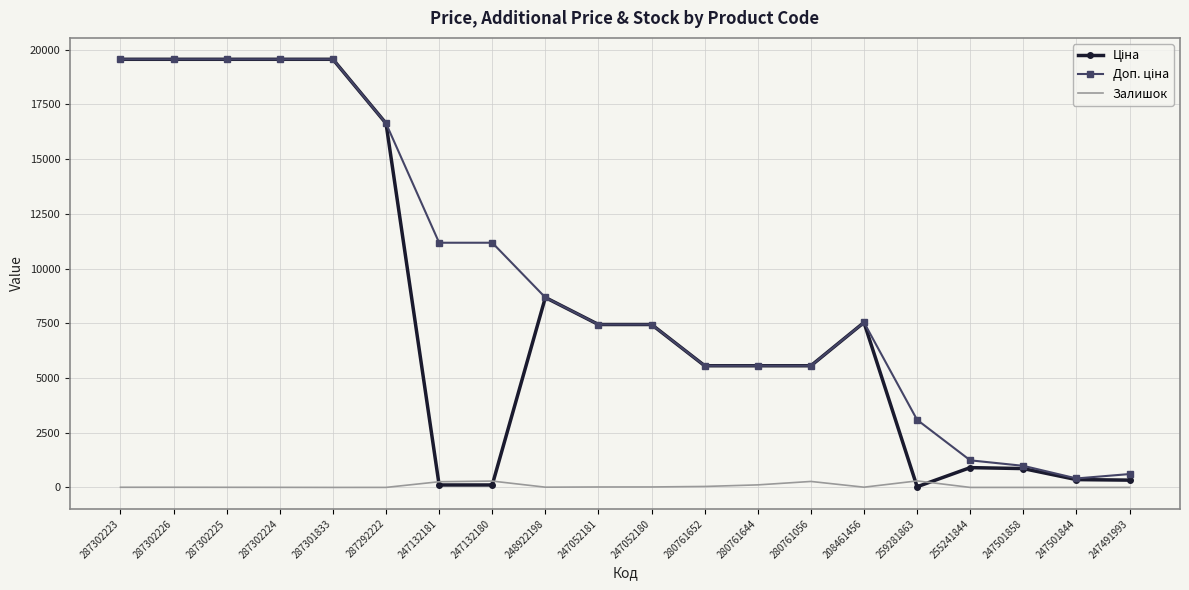

Between 287302224 and 247132181, which series saw the biggest shift?

Ціна